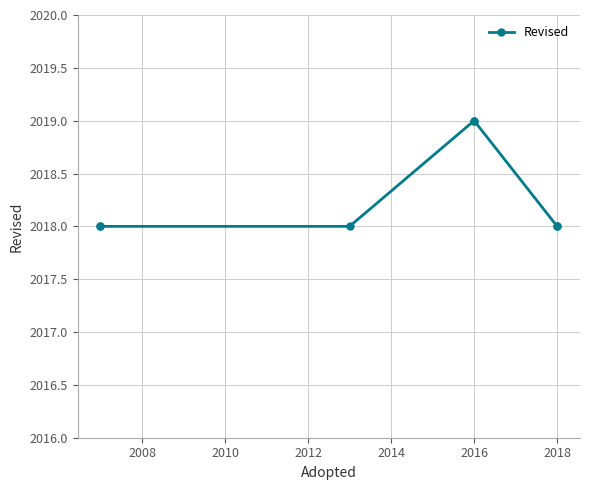

What is the difference between the maximum and second lowest values?

1